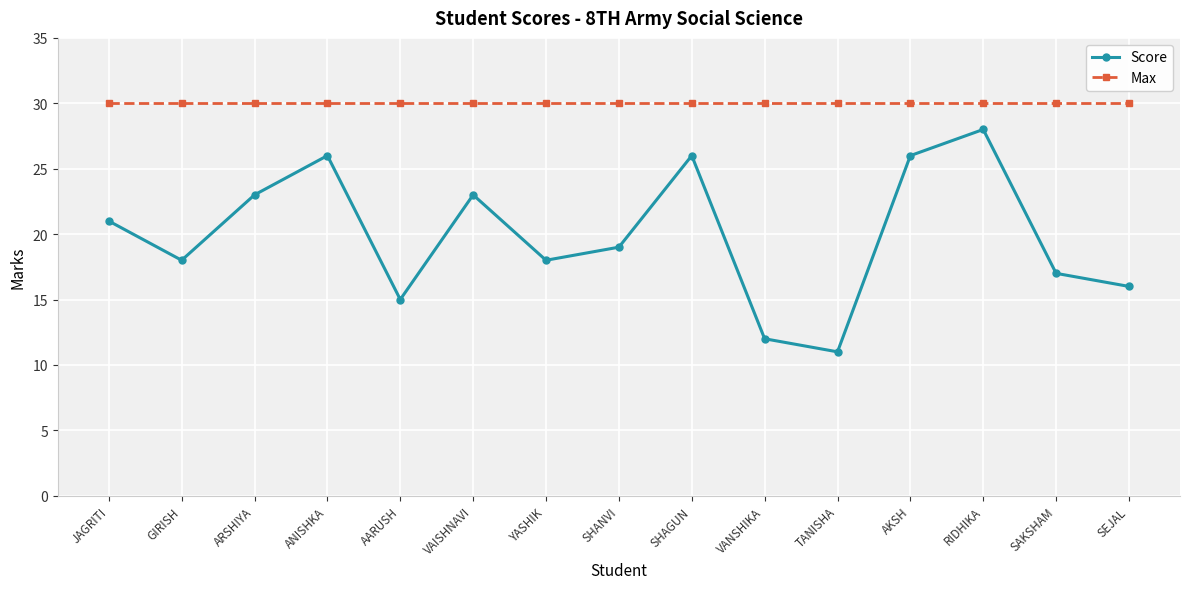

What is the label of the 4th point from the right?

AKSH